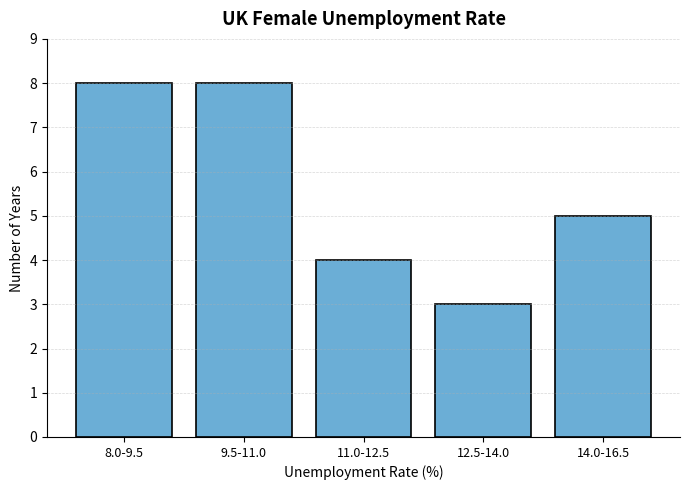

Reading right to left, what are all the values shown in this chart?

14.0-16.5=5	12.5-14.0=3	11.0-12.5=4	9.5-11.0=8	8.0-9.5=8